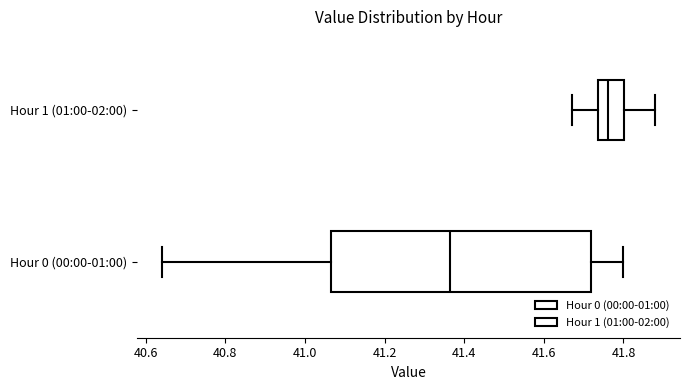

Reading bottom to top, read every box against the x-axis: the position of its median line, the range the box covers, and the ends of its whiskers. The values are not printed on the chart, so give them approximately, as read against the axis.

Hour 0 (00:00-01:00): median 41.36, box 41.06 to 41.72, whiskers 40.64 to 41.80
Hour 1 (01:00-02:00): median 41.76, box 41.74 to 41.80, whiskers 41.68 to 41.88